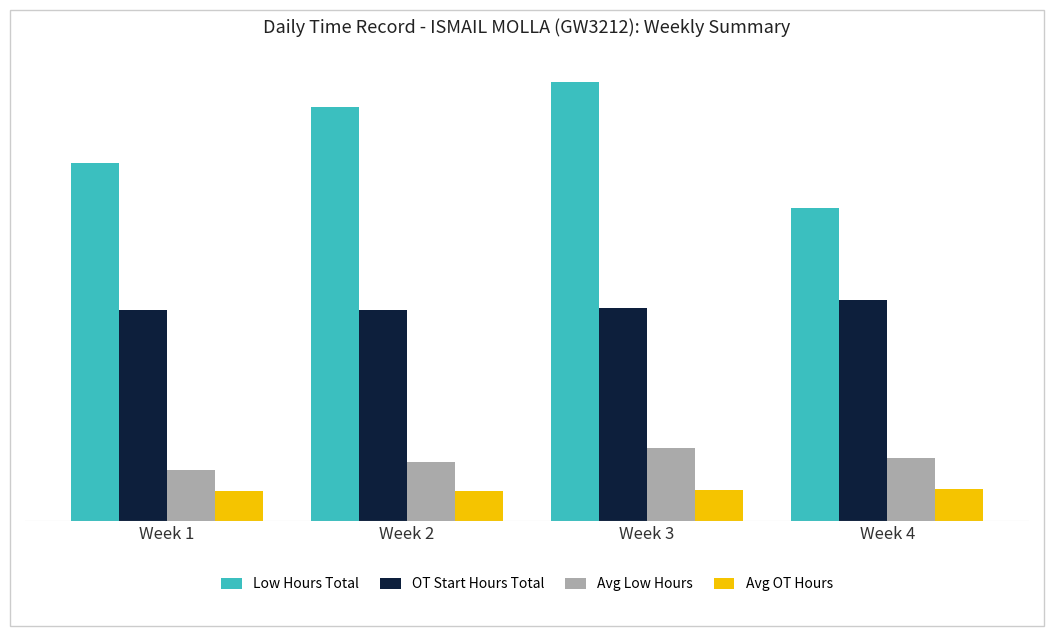

What is the total value across all series at Week 4?

152.7